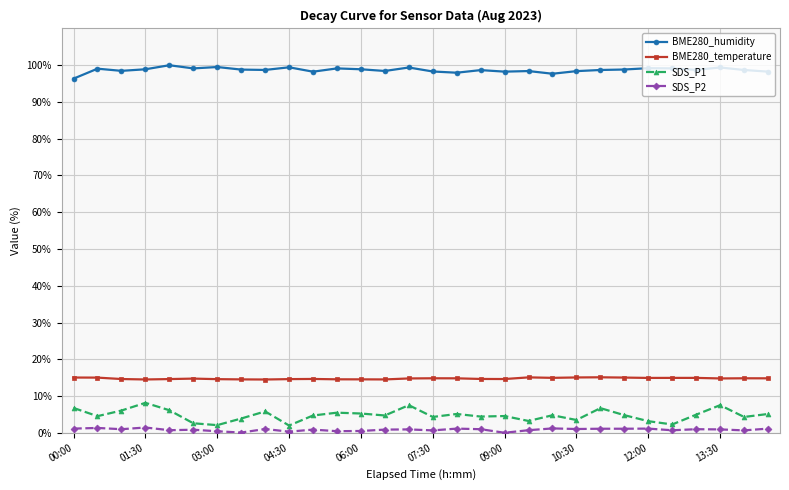

True or false: SDS_P2 and BME280_humidity intersect in this chart.

False